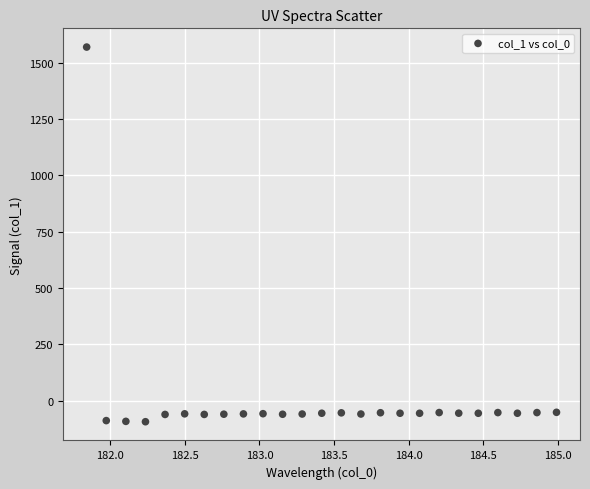

What is the range of Y values (max minus min)?

1663.8